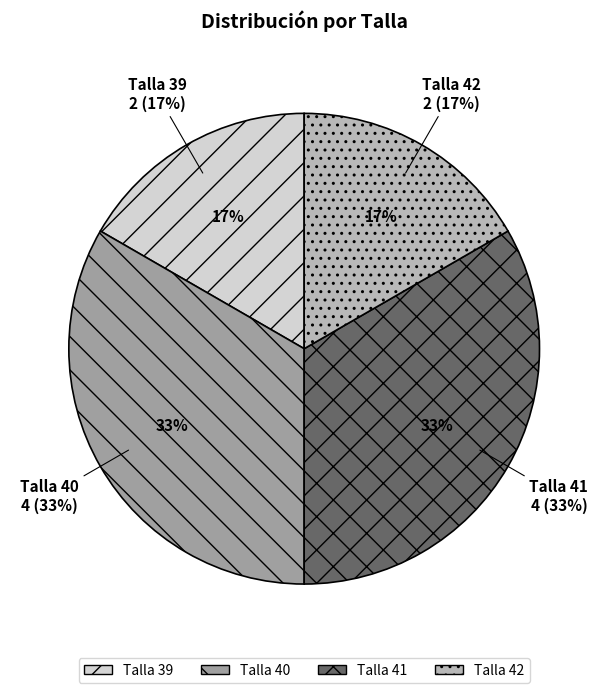

Approximately how many times larger is the value at 40 compared to 41?

1.0